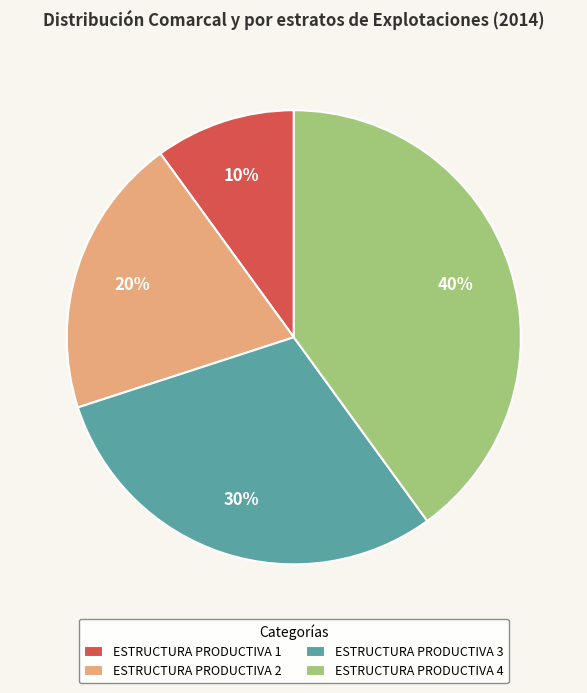

Which category has the biggest portion of the pie?

ESTRUCTURA PRODUCTIVA 4